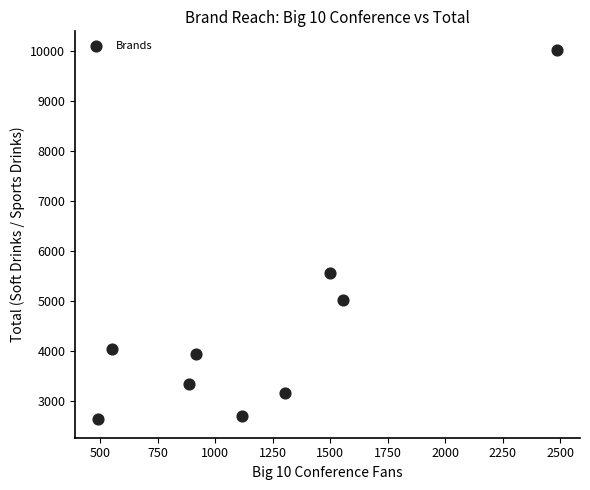

What Y value in the scatter plot is closest to 6331?

5561.4